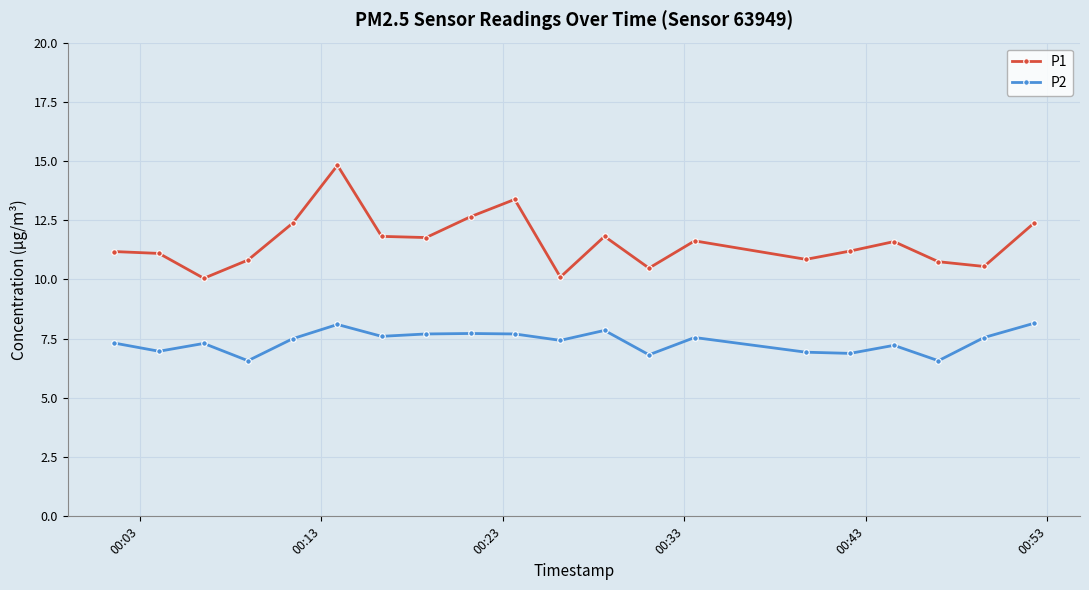

Which series has the widest spread of values?

P1